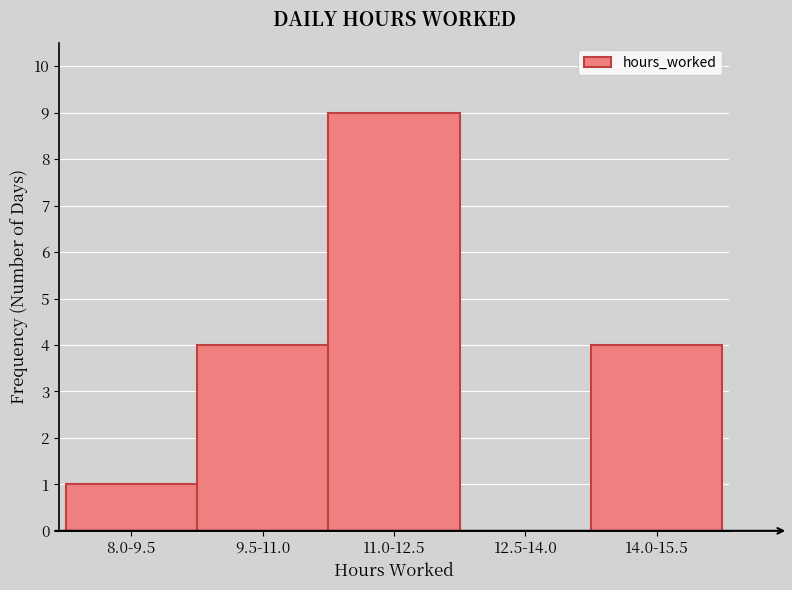

Reading left to right, what are all the values shown in this chart?

8.0-9.5=1	9.5-11.0=4	11.0-12.5=9	12.5-14.0=0	14.0-15.5=4